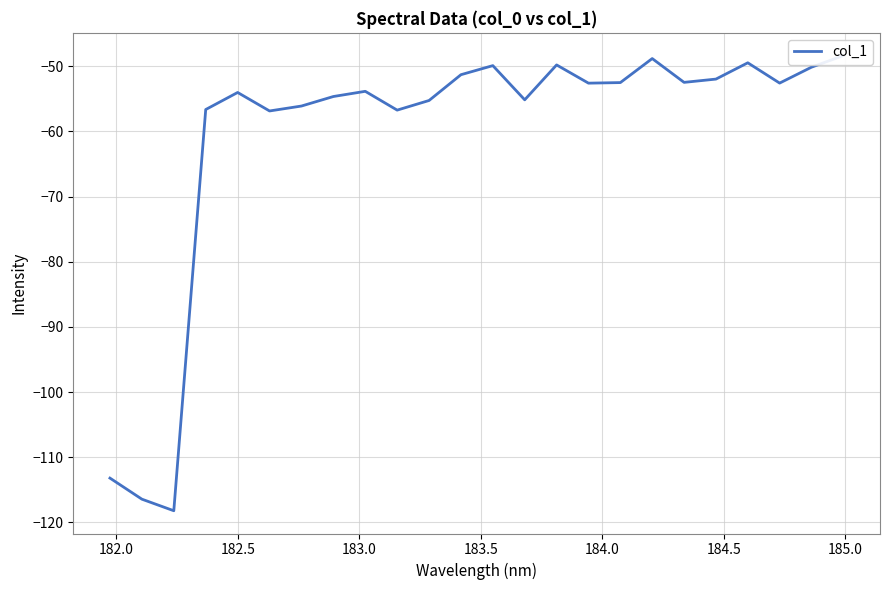

How many interior local valleys (lower than both neighbors) does the data have?

7